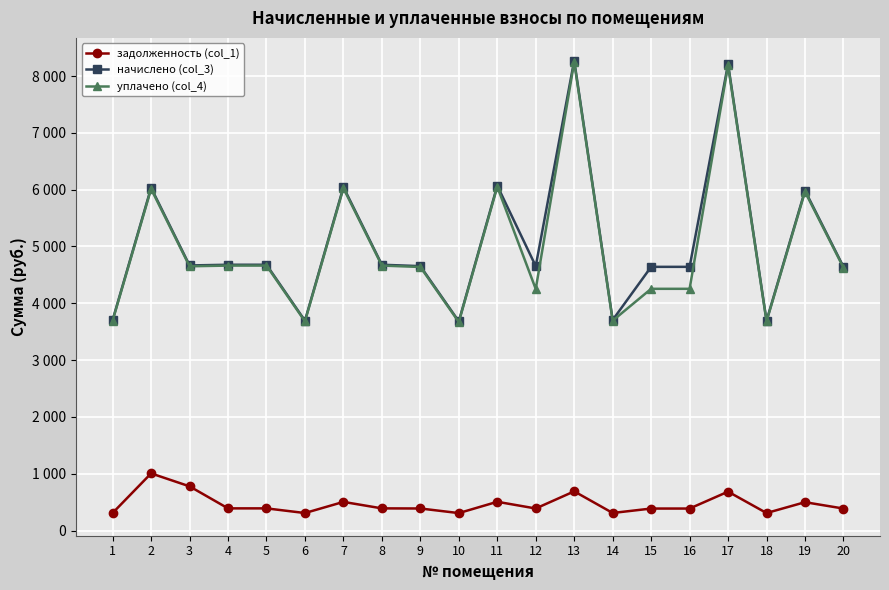

What are all the series names shown in the legend?

задолженность (col_1), начислено (col_3), уплачено (col_4)